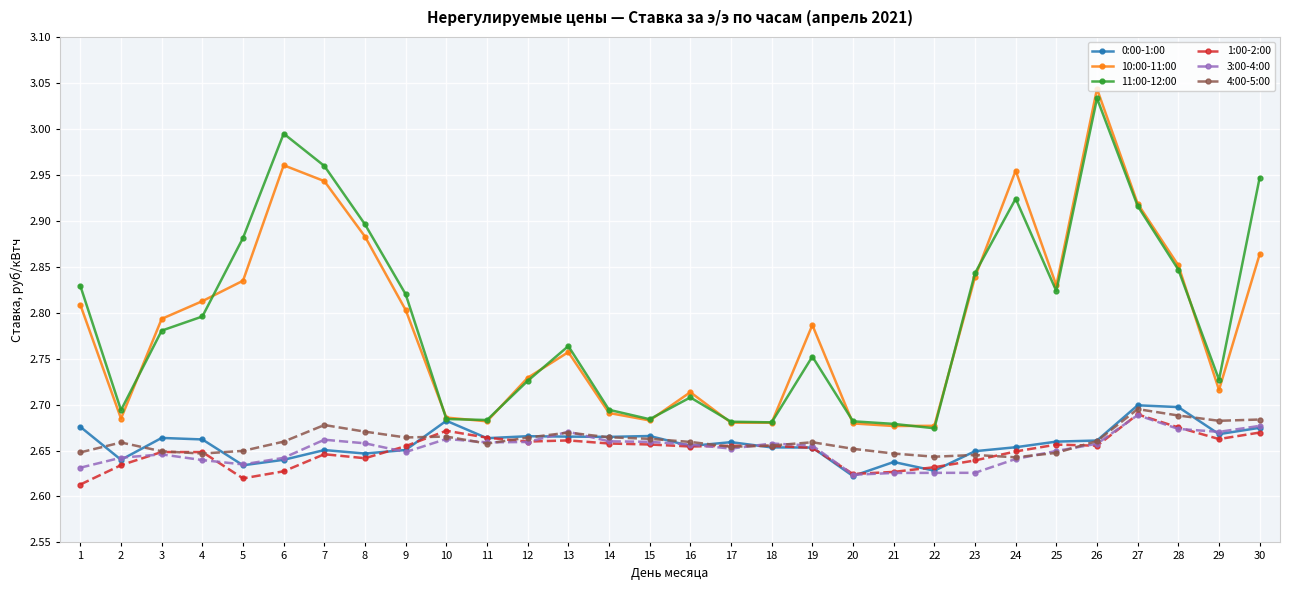

Count the number of data series in this chart.

6